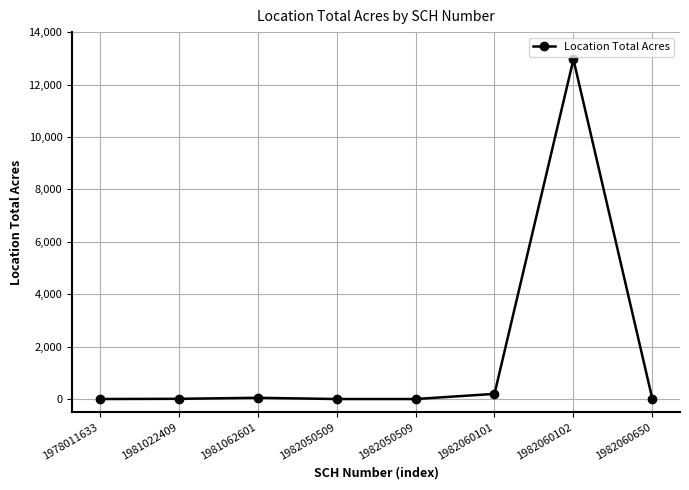

What is the maximum value shown in the chart?

12960